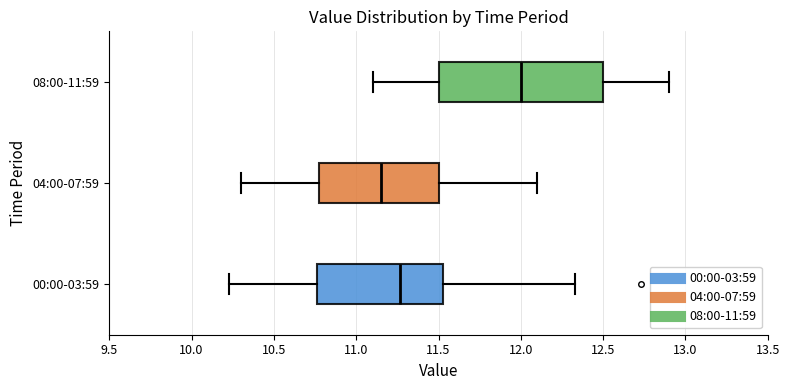

Reading bottom to top, read every box against the x-axis: the position of its median line, the range the box covers, and the ends of its whiskers. The values are not printed on the chart, so give them approximately, as read against the axis.

00:00-03:59: median 11.25, box 10.75 to 11.55, whiskers 10.25 to 12.35
04:00-07:59: median 11.15, box 10.80 to 11.50, whiskers 10.30 to 12.10
08:00-11:59: median 12.00, box 11.50 to 12.50, whiskers 11.10 to 12.90